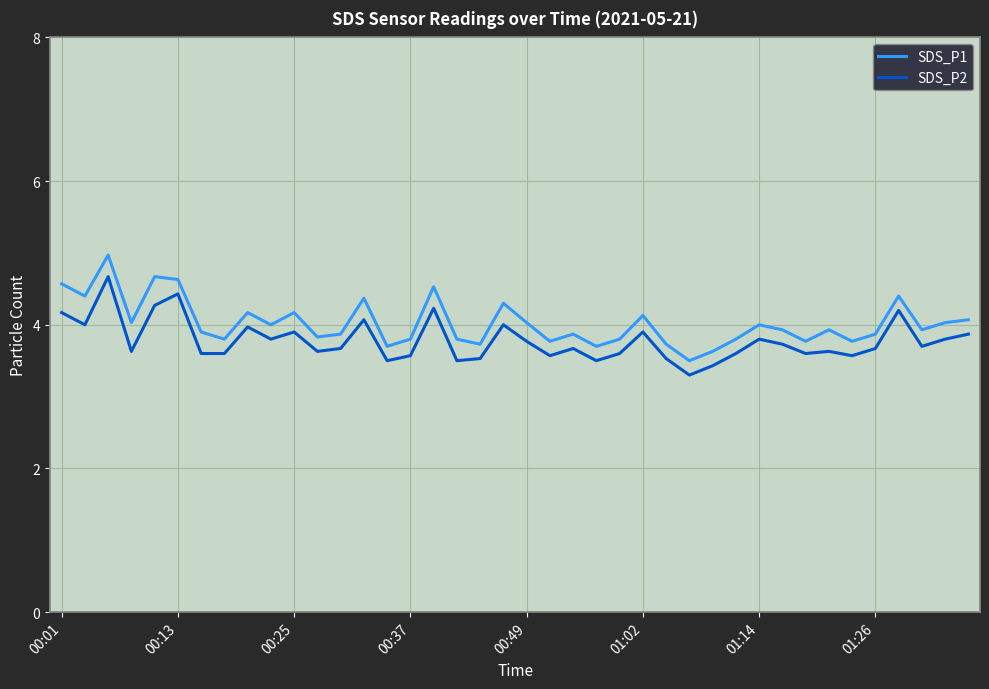

What is the maximum value for SDS_P2?

4.7